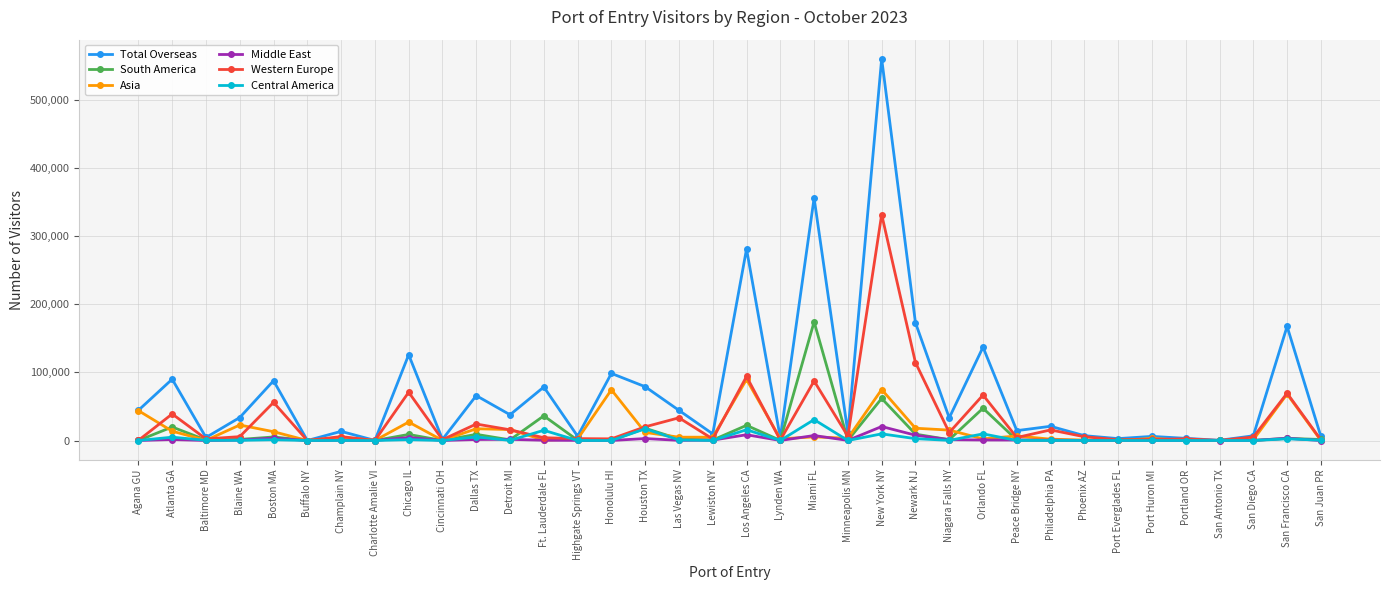

What value does the Central America series have at Baltimore MD, to the nearest 10?

280